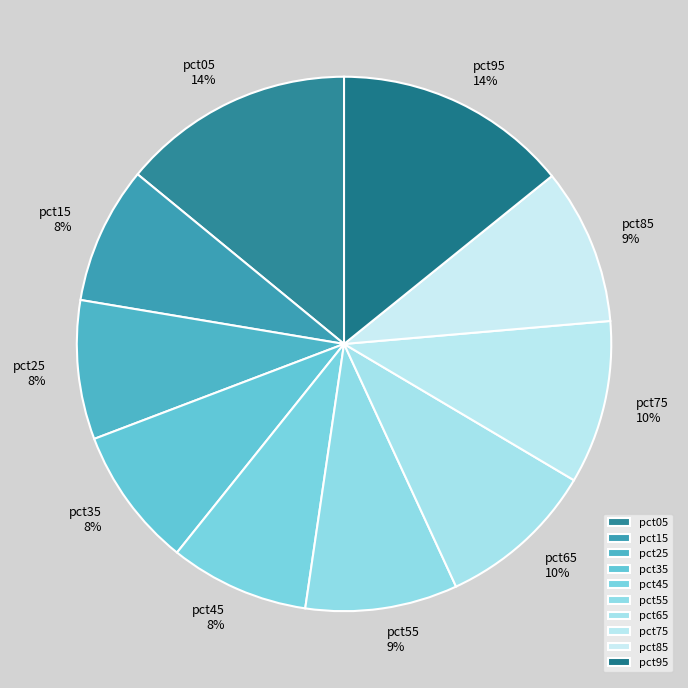

How many slices are in this pie chart?

10